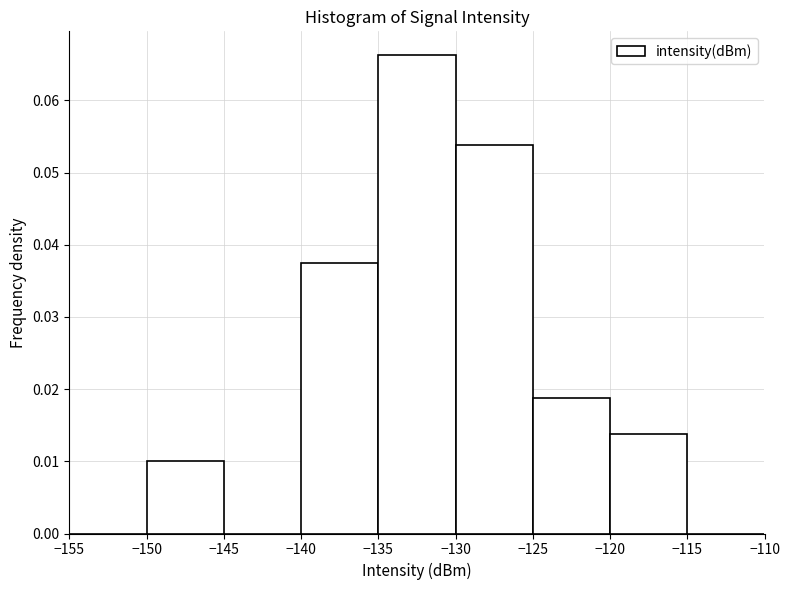

Reading left to right, transcribe this chart: for each bar, give the range it covers on the x-axis and its height. The values are not printed on the chart, so give them approximately, as read against the axis.

-155 to -150: 0
-150 to -145: 0.010
-145 to -140: 0
-140 to -135: 0.038
-135 to -130: 0.066
-130 to -125: 0.054
-125 to -120: 0.019
-120 to -115: 0.014
-115 to -110: 0